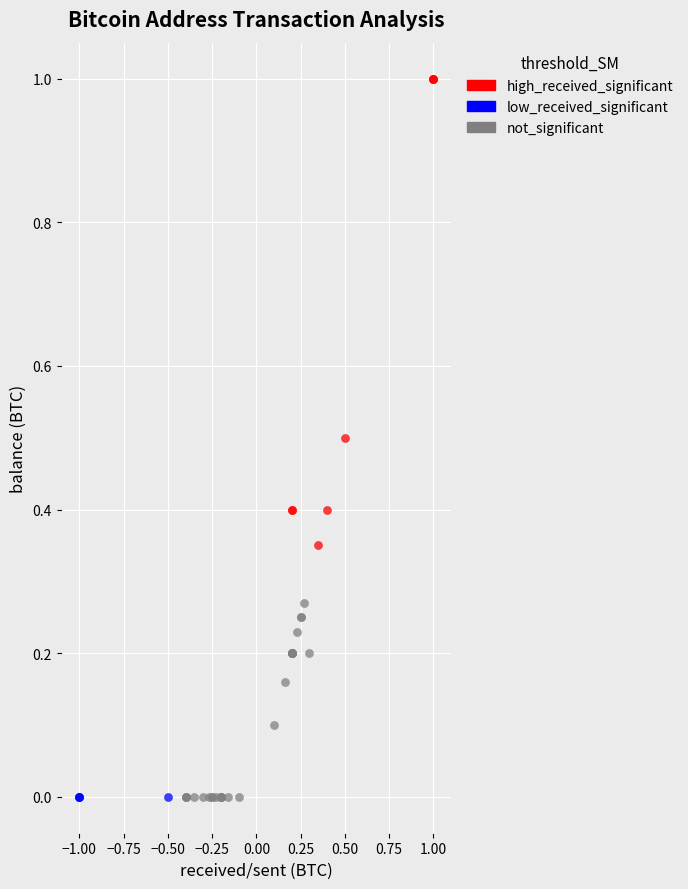

Which series reaches the maximum Y coordinate?

high_received_significant